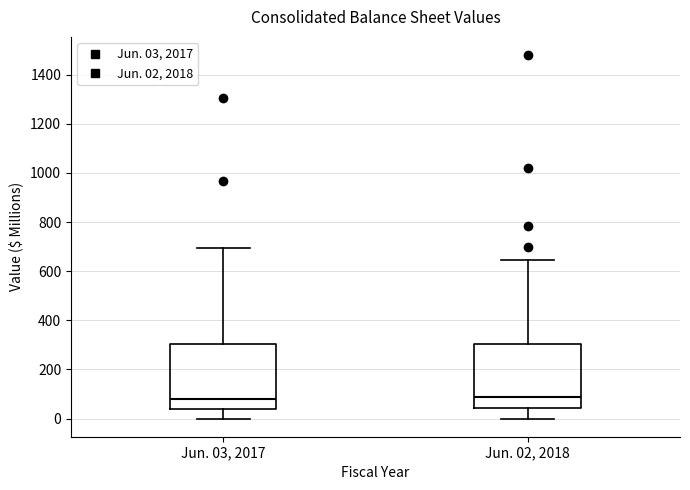

Reading left to right, transcribe this box plot: for each box, give where its median line is, the range the box spans, and where its two whiskers end, as read against the y-axis. The values are not printed on the chart, so give them approximately, as read against the axis.

Jun. 03, 2017: median 80, box 40 to 300, whiskers 0 to 700
Jun. 02, 2018: median 80, box 40 to 300, whiskers 0 to 640